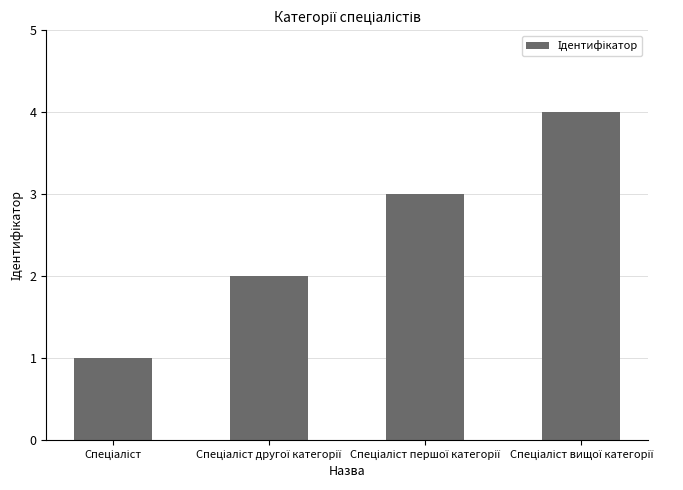

What is the maximum value shown in the chart?

4